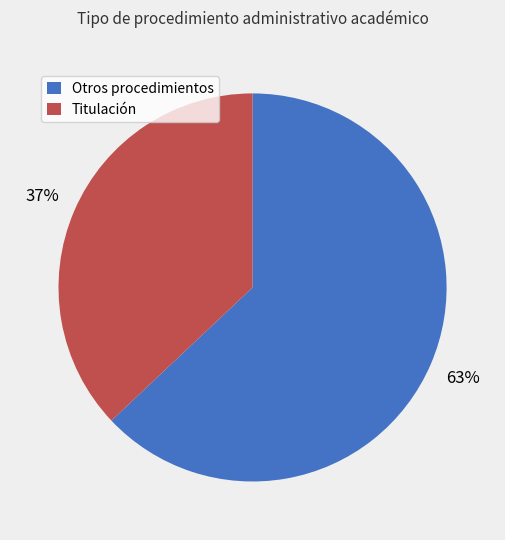

Is there a majority slice in this chart?

Yes